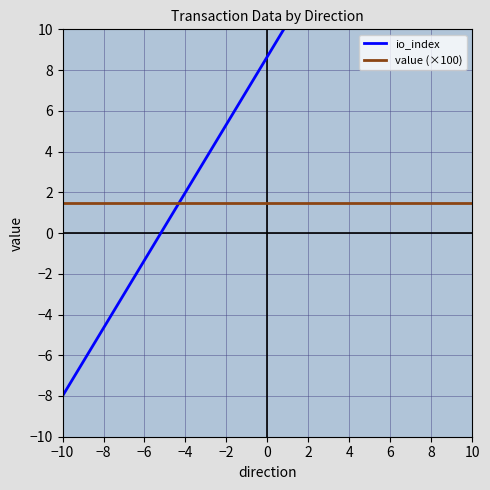

Is the value of io_index at -1 greater than the value of value at 1?

Yes